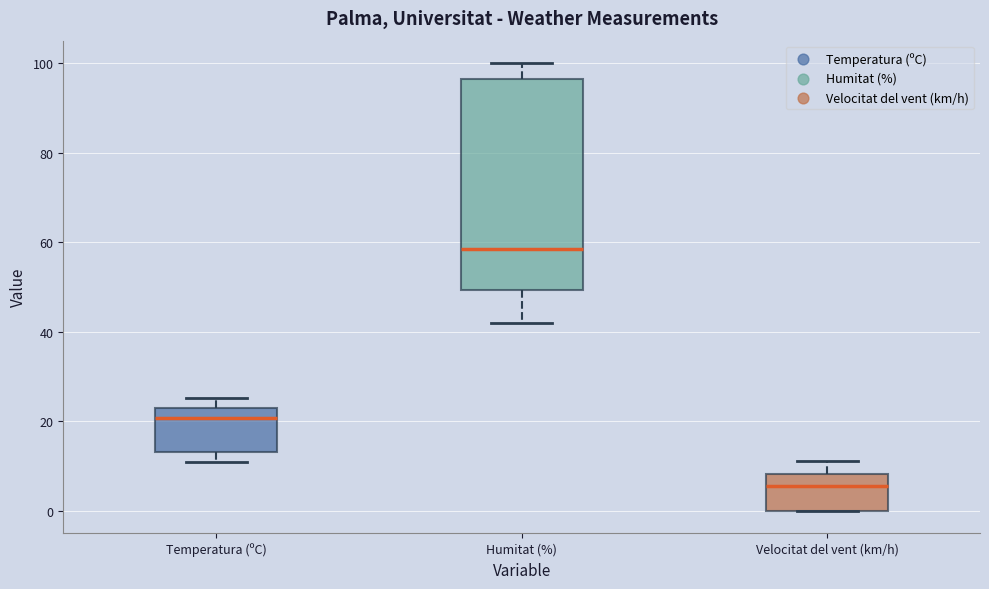

Reading left to right, transcribe this box plot: for each box, give where its median line is, the range the box spans, and where its two whiskers end, as read against the y-axis. The values are not printed on the chart, so give them approximately, as read against the axis.

Temperatura (ºC): median 20, box 14 to 22, whiskers 10 to 26
Humitat (%): median 58, box 50 to 96, whiskers 42 to 100
Velocitat del vent (km/h): median 6, box 0 to 8, whiskers 0 to 12